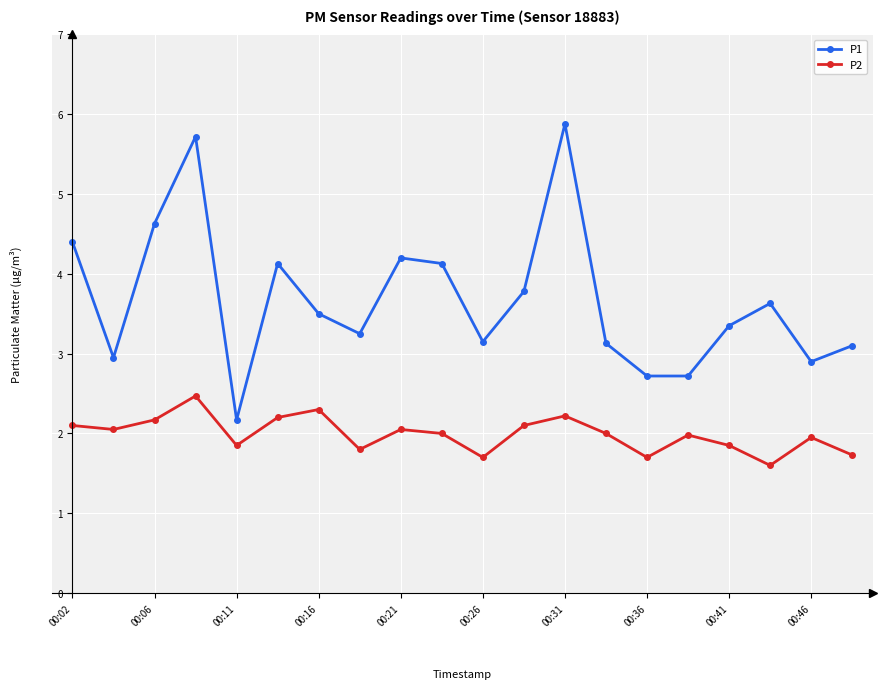

What is the maximum value shown in the chart?

5.9